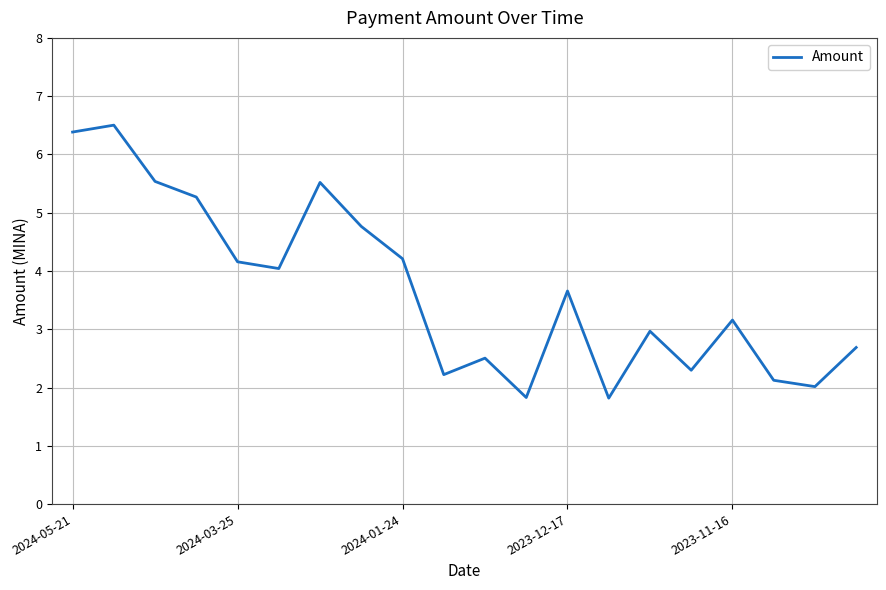

What is the difference between the maximum and minimum values?

4.7